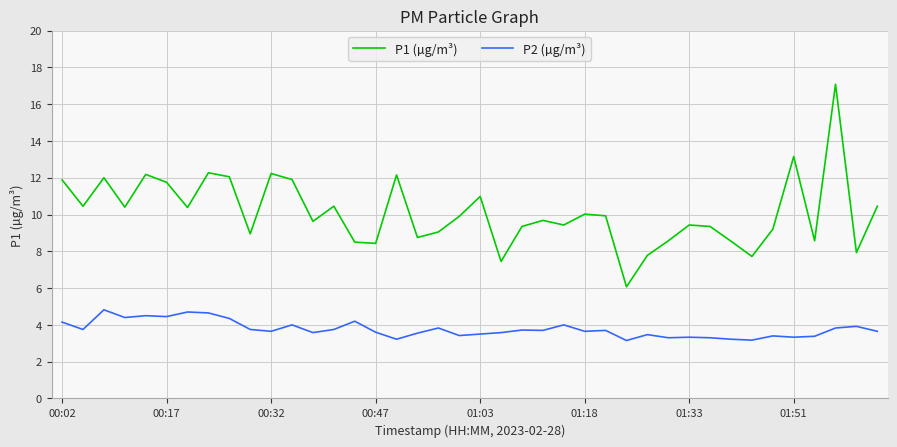

What is the difference between the maximum and minimum values in the P2 (µg/m³) series?

1.7